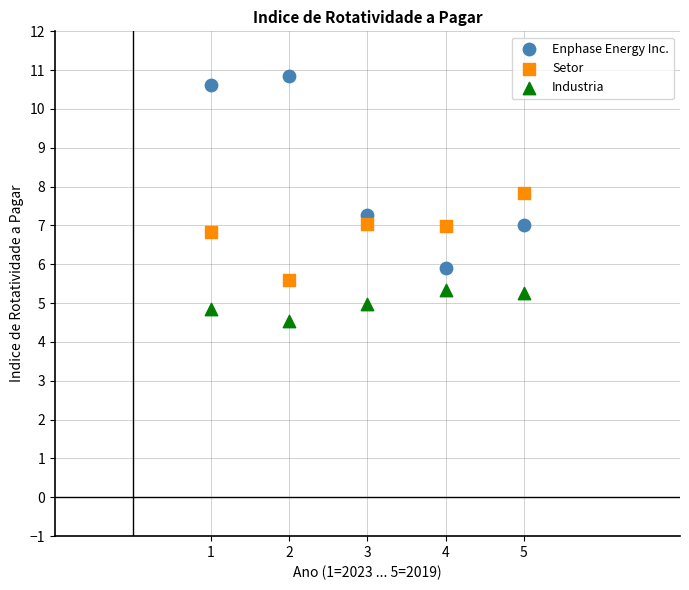

Which series contains the highest Y value?

Enphase Energy Inc.